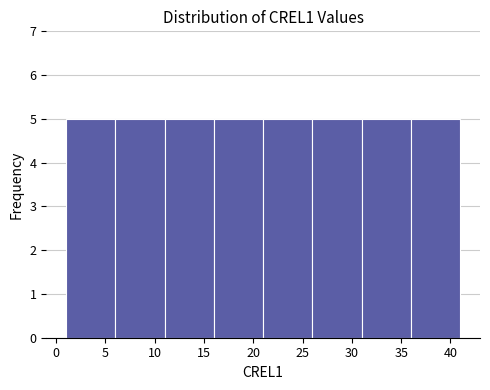

What is the height of the bar covering 31 to 36 on the x-axis? The values are not printed on the chart, so give them approximately, as read against the axis.

5